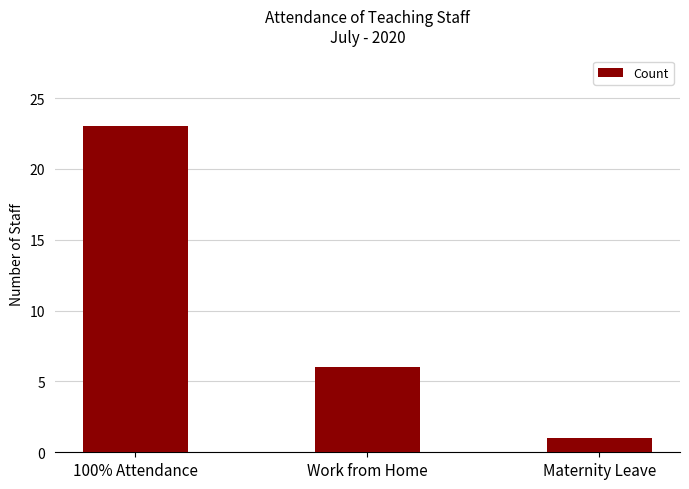

What is the label of the 2nd bar from the right?

Work from Home